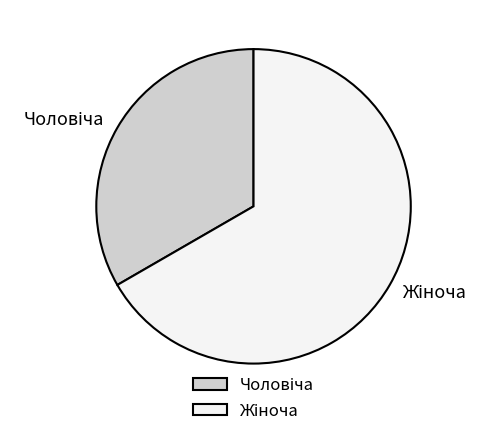

Does any single category account for the majority?

Yes